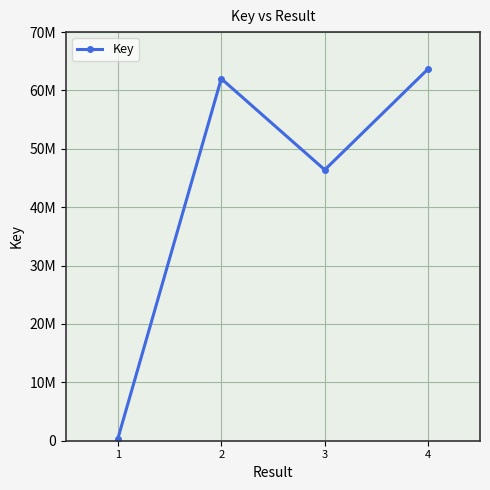

Between 3 and 2, which is larger?

2